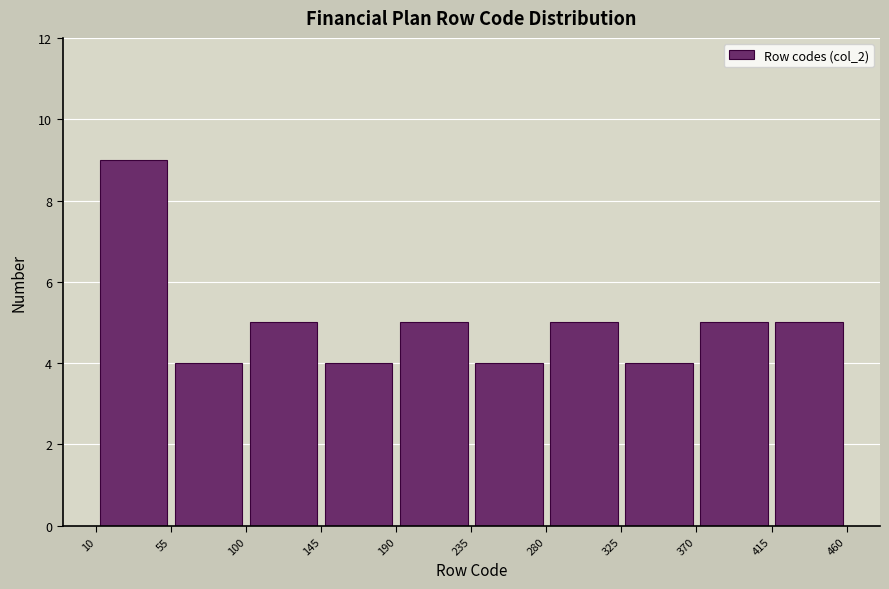

Reading left to right, list every bar in this chart as the range it spans on the x-axis followed by its height. The values are not printed on the chart, so give them approximately, as read against the axis.

10 to 55: 9
55 to 100: 4
100 to 145: 5
145 to 190: 4
190 to 235: 5
235 to 280: 4
280 to 325: 5
325 to 370: 4
370 to 415: 5
415 to 460: 5